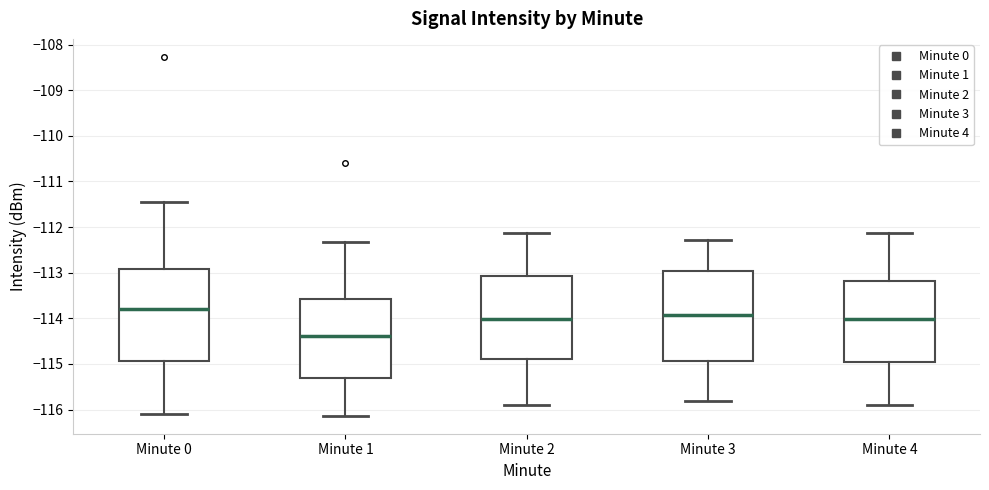

Which box's median line is the highest?

Minute 0